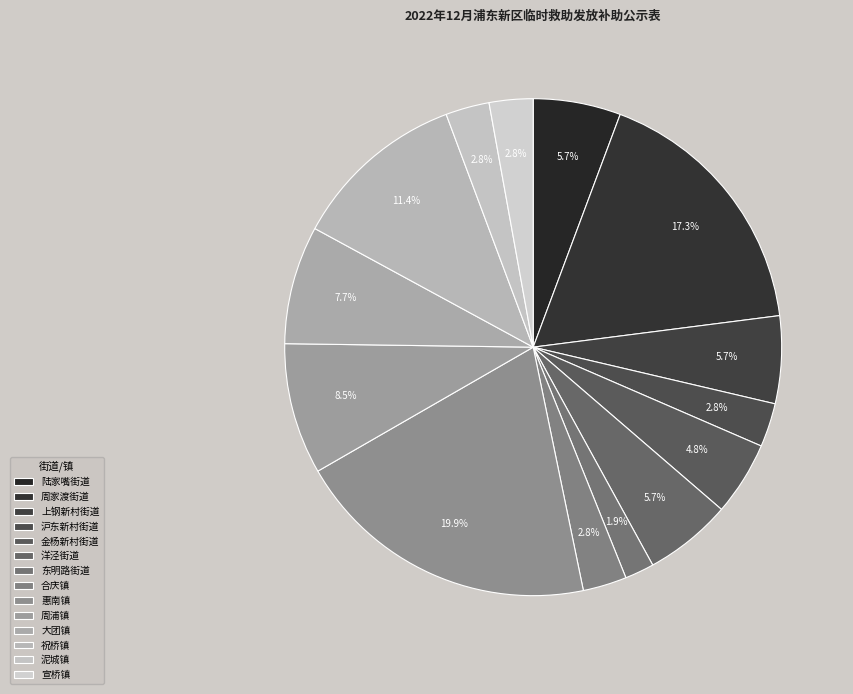

To the nearest percent, what portion does 大团镇 represent?

8%